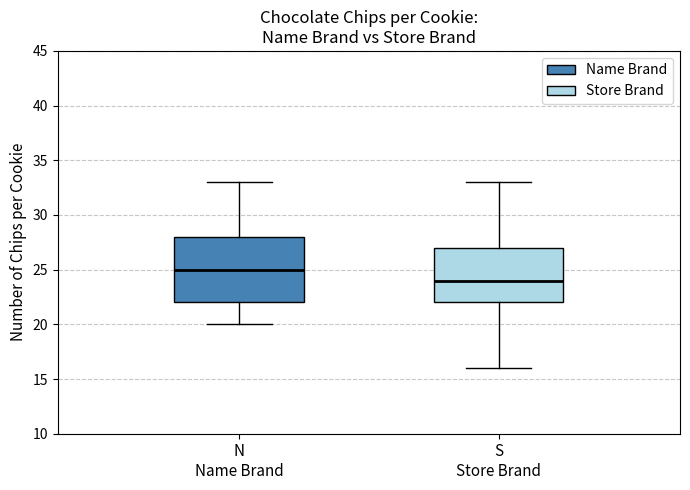

Which box's median line is the lowest?

S Store Brand